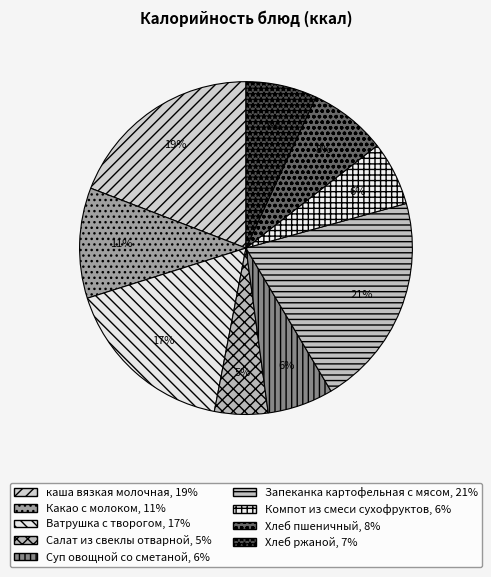

Rank the categories by value from lowest to highest.

Салат из свеклы отварной, Компот из смеси сухофруктов, Суп овощной со сметаной, Хлеб ржаной, Хлеб пшеничный, Какао с молоком, Ватрушка с творогом, каша вязкая молочная, Запеканка картофельная с мясом